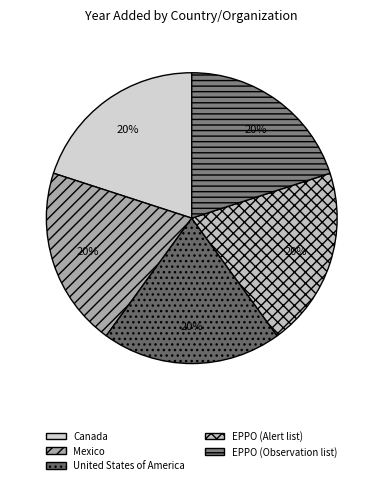

Which slice is the largest?

Canada